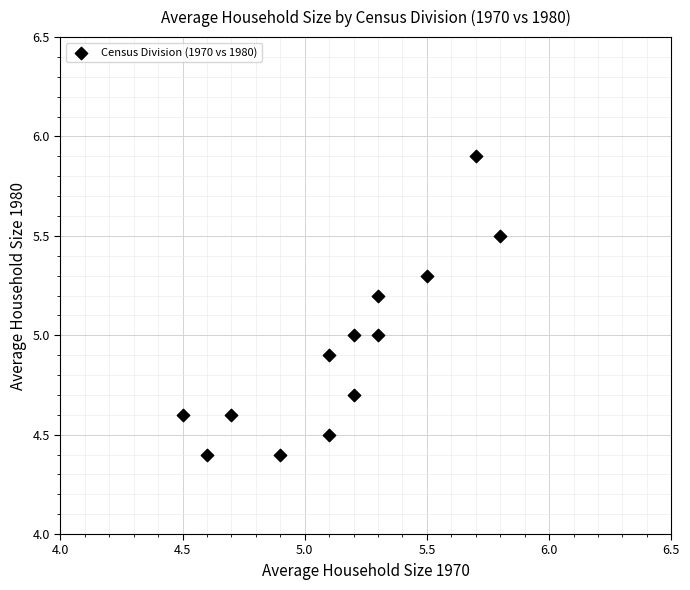

What is the range of Y values (max minus min)?

1.5